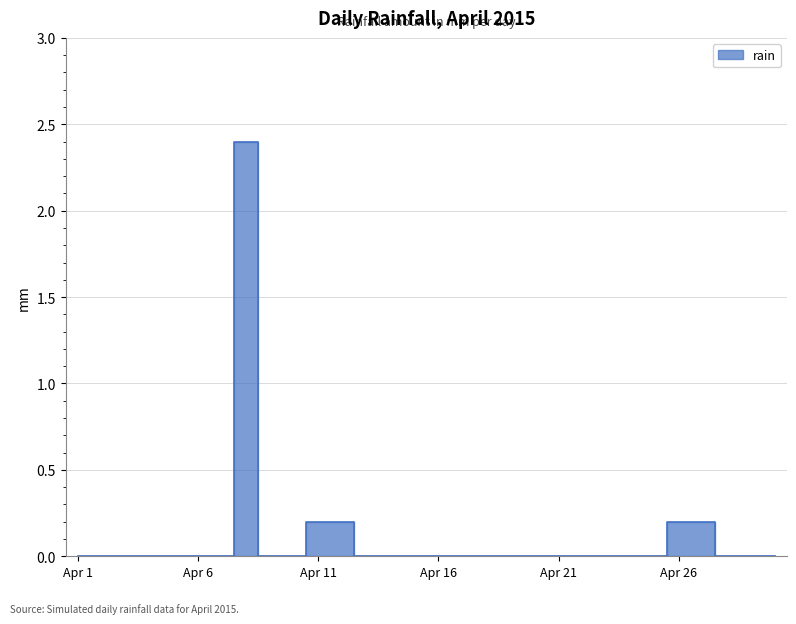

Between 2015-04-13 and 2015-04-20, which is larger?

2015-04-13